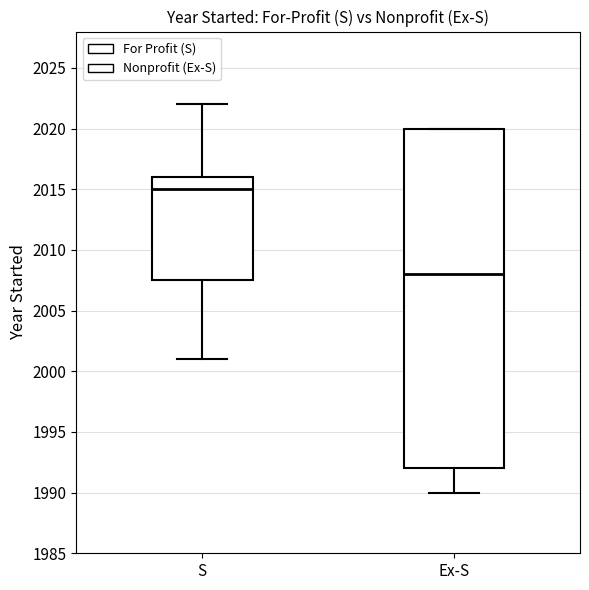

Which box has the highest median line?

S